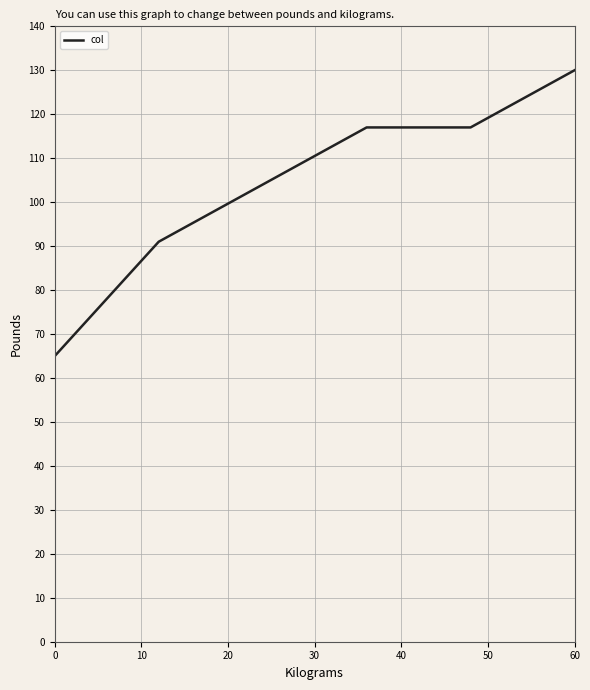

What is the smallest value displayed?

65